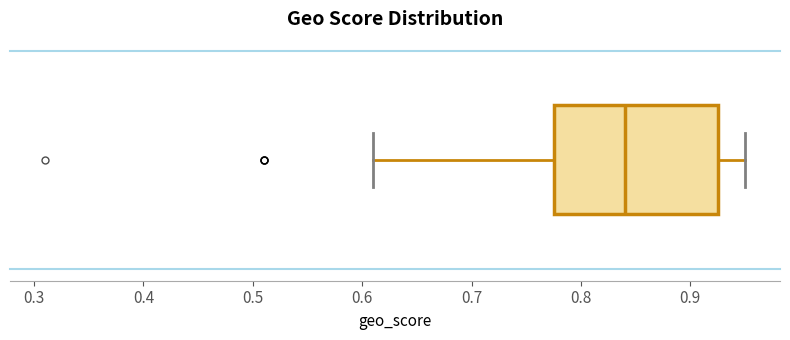

Where does the right whisker of the box end on the x-axis? The values are not printed on the chart, so give them approximately, as read against the axis.

0.95